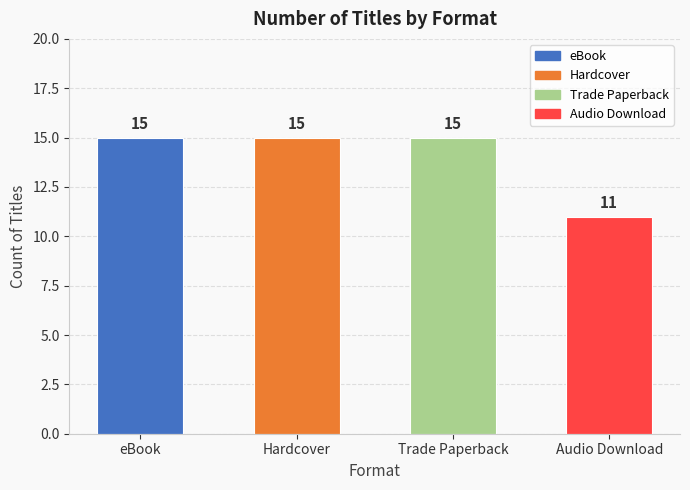

What is the difference between the values at Hardcover and Audio Download?

4